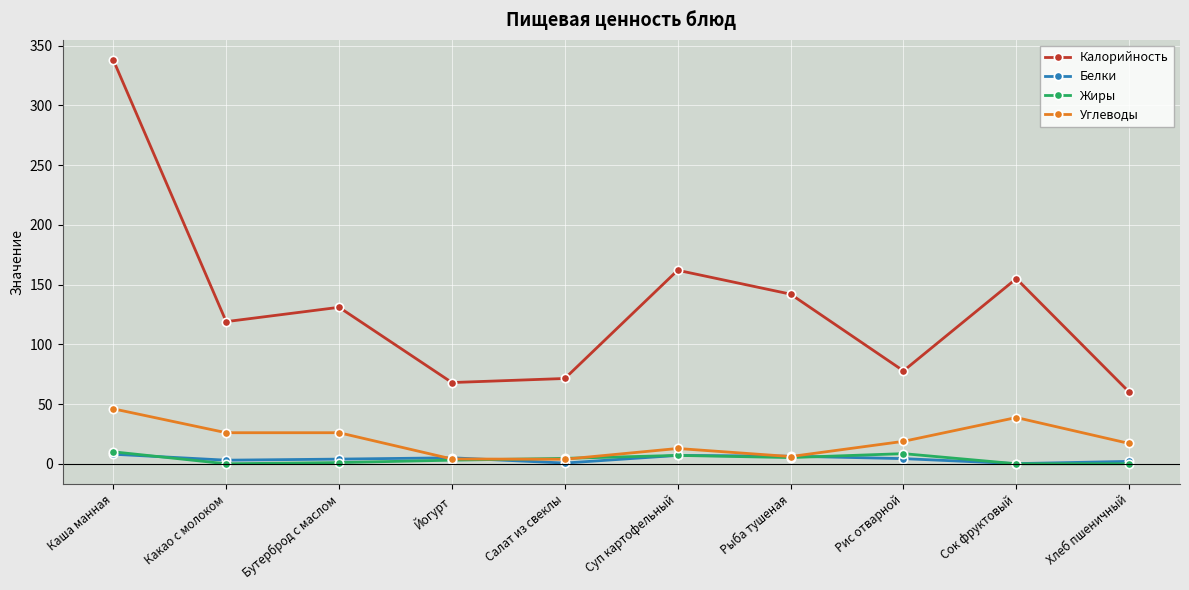

Is the value of Жиры at Салат из свеклы greater than the value of Углеводы at Рис отварной?

No